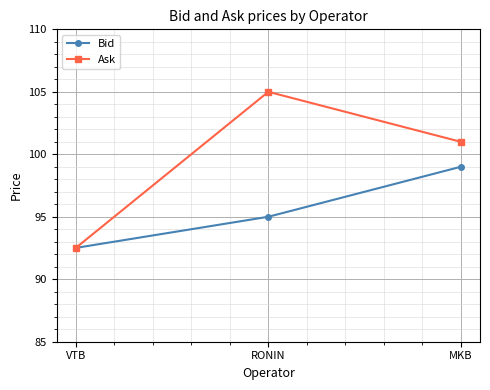

How many data points in Bid are less than 95?

1